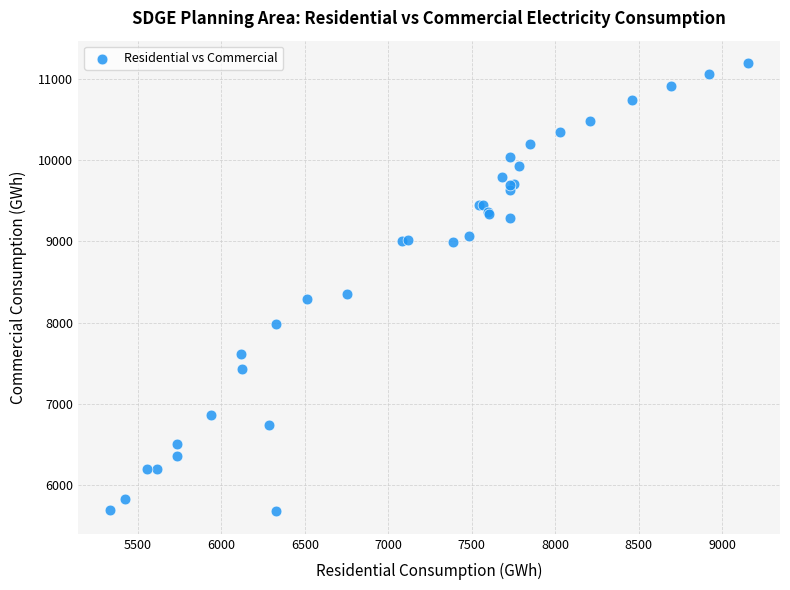

What Y value in the scatter plot is closest to 8435?

8356.9